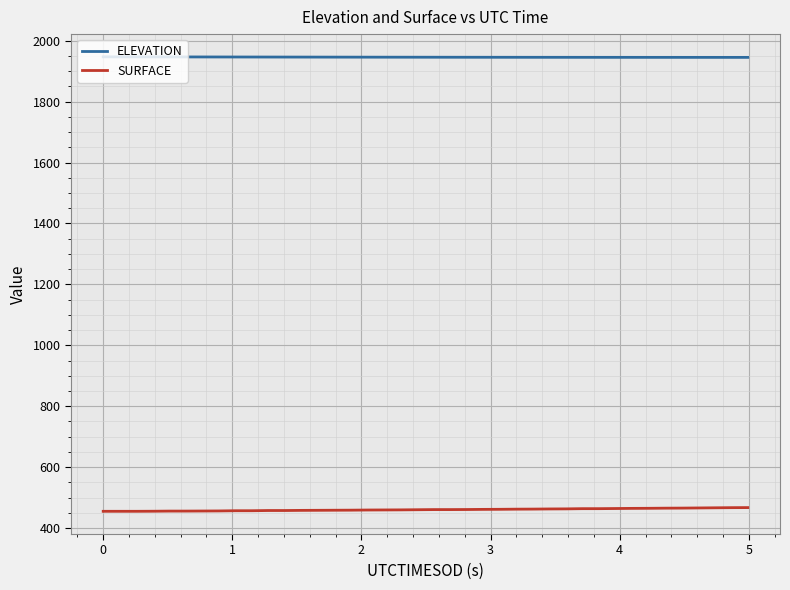

True or false: SURFACE and ELEVATION intersect in this chart.

False